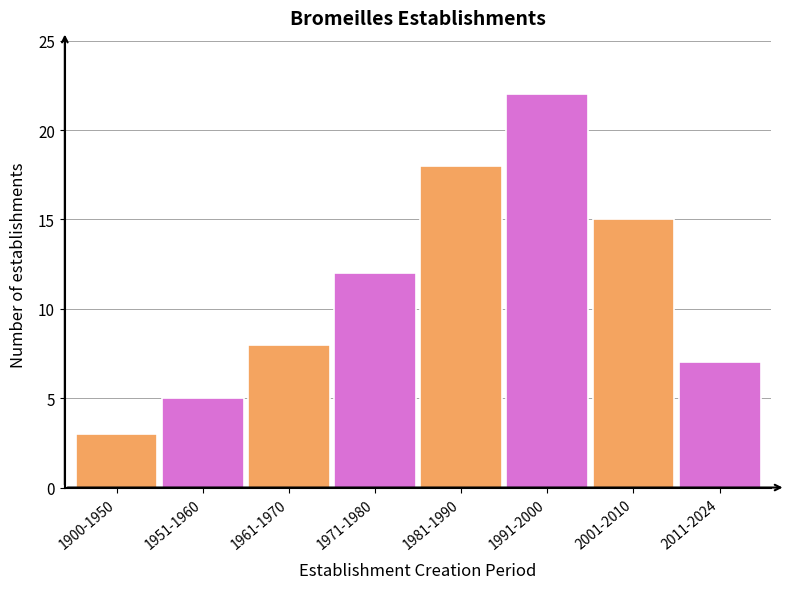

What is the total value across all series at 1961-1970?

20